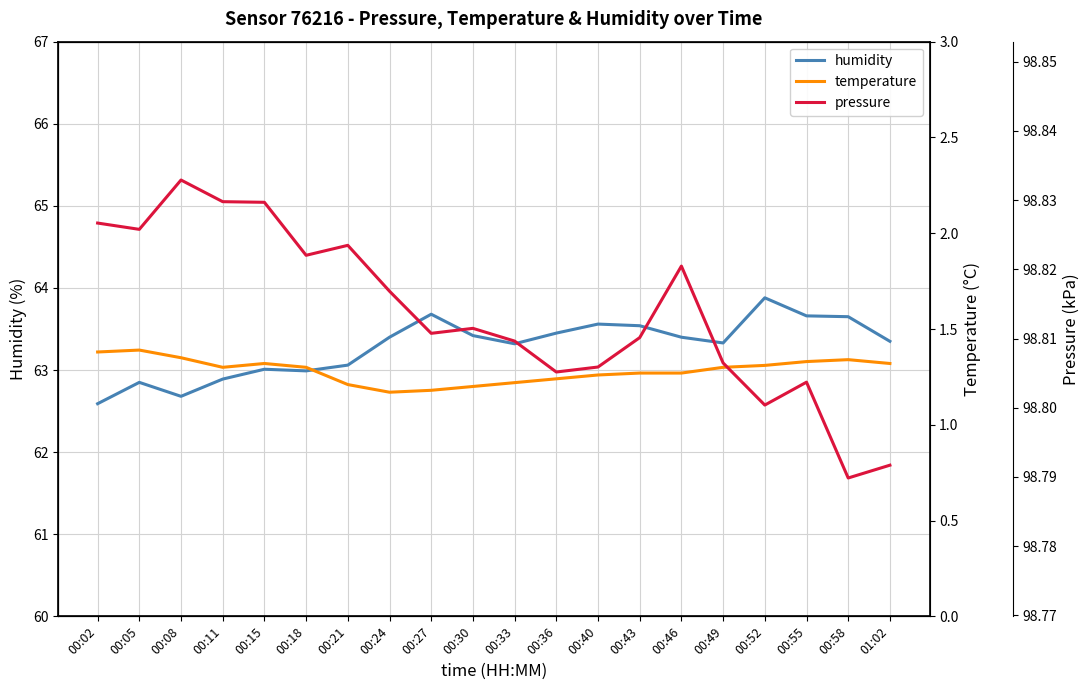

True or false: temperature and pressure intersect in this chart.

False